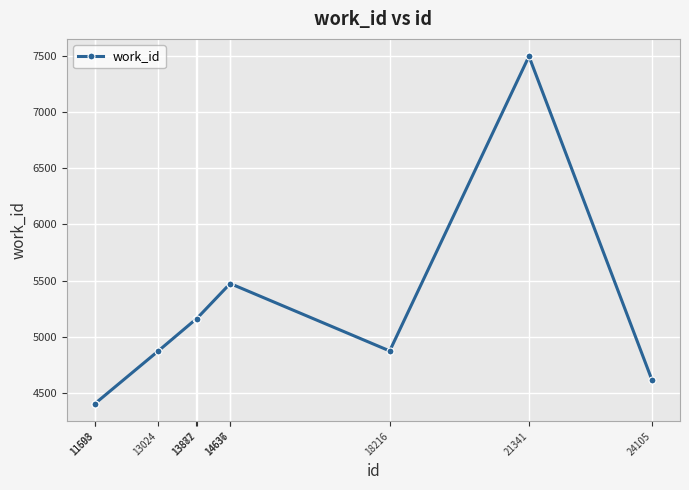

Count the number of data series in this chart.

1